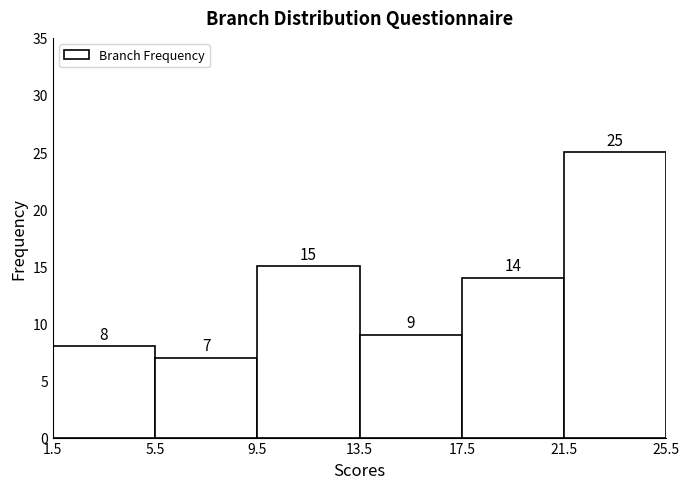

Reading left to right, transcribe this chart: for each bar, give the range it covers on the x-axis and its height.

1.5 to 5.5: 8
5.5 to 9.5: 7
9.5 to 13.5: 15
13.5 to 17.5: 9
17.5 to 21.5: 14
21.5 to 25.5: 25